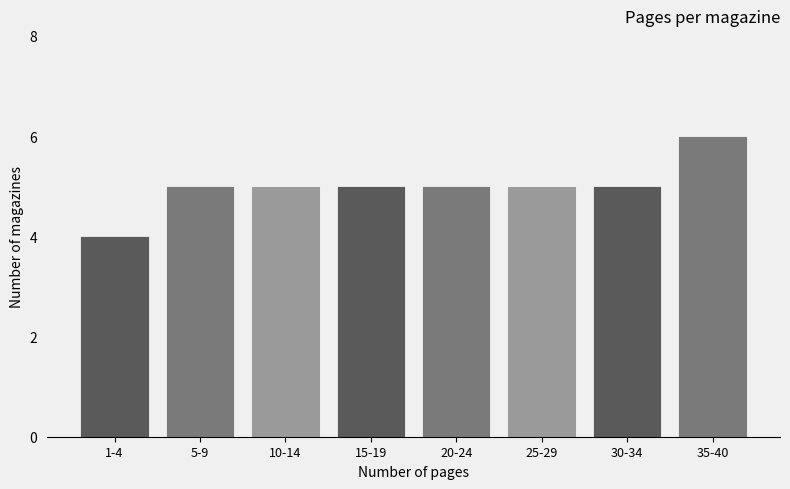

Reading left to right, what are all the values shown in this chart?

4	5	5	5	5	5	5	6